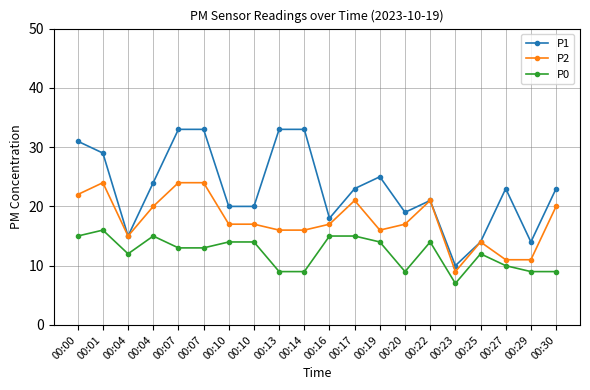

Count the number of data series in this chart.

3